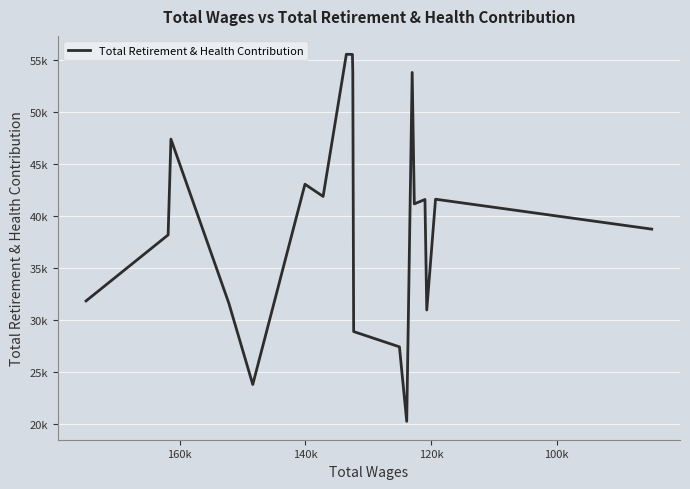

How many data points does each series have?

19